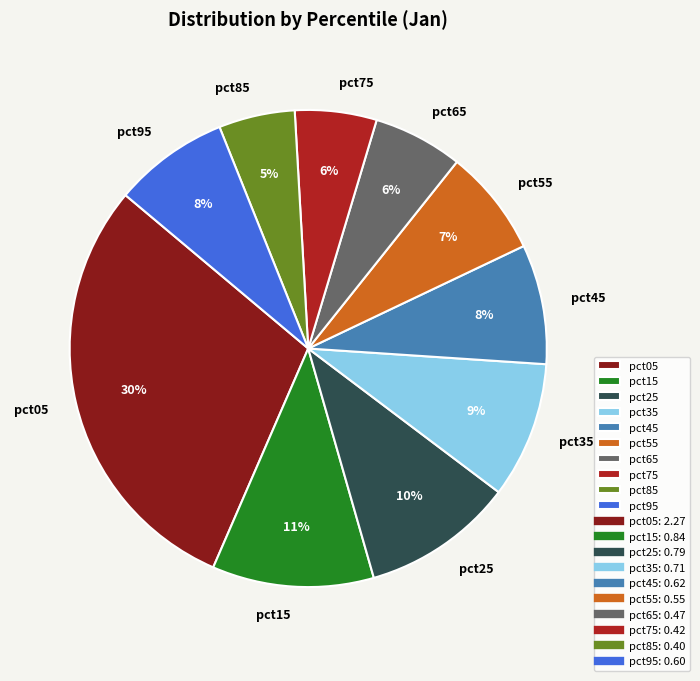

How many segments does this pie chart have?

10